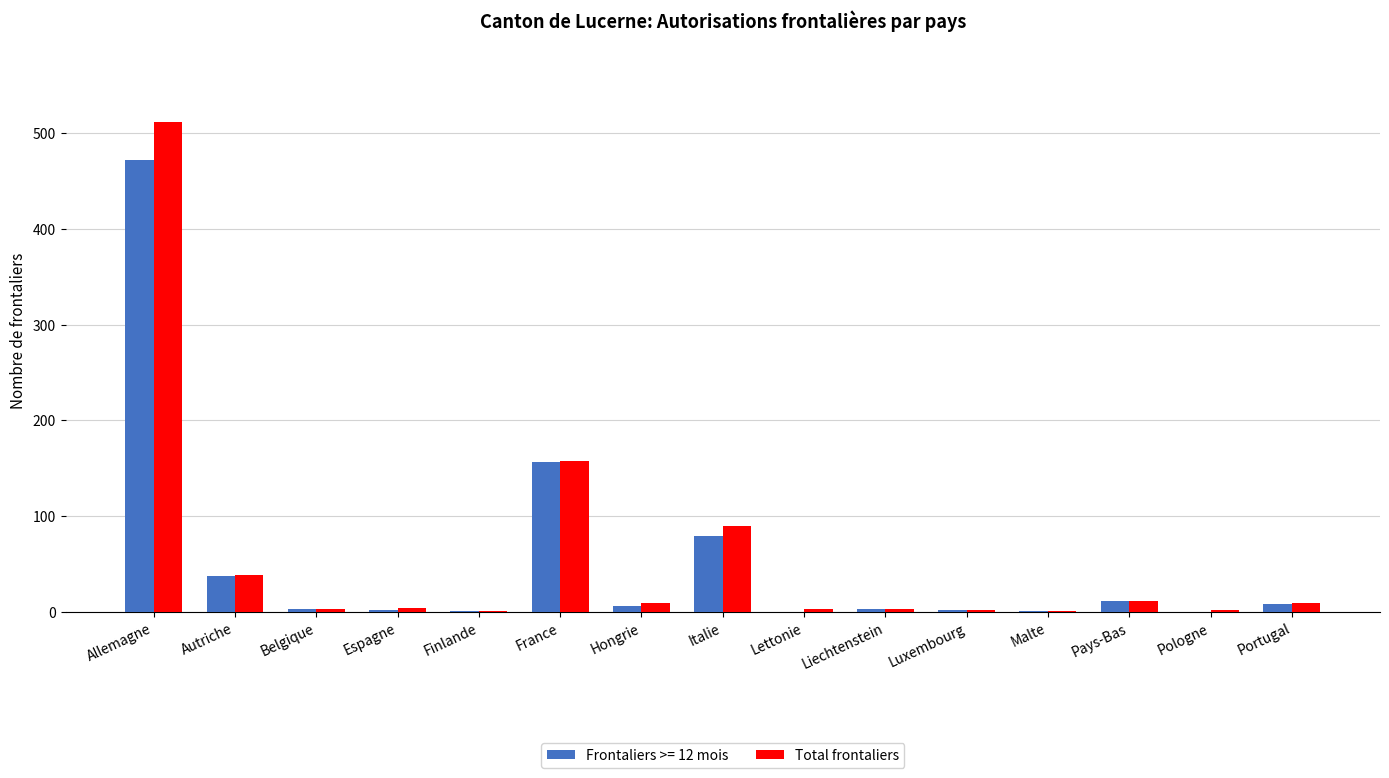

At which category is the sum across all series the highest?

Allemagne